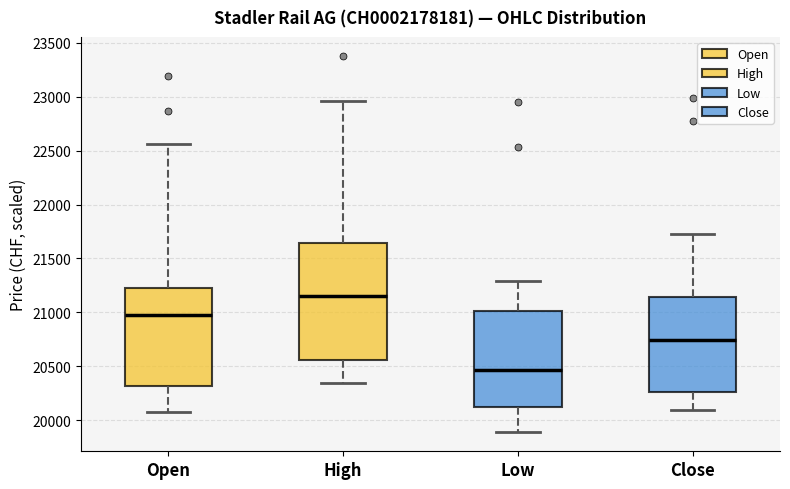

Where is the lower edge of the box for High on the y-axis? The values are not printed on the chart, so give them approximately, as read against the axis.

20550